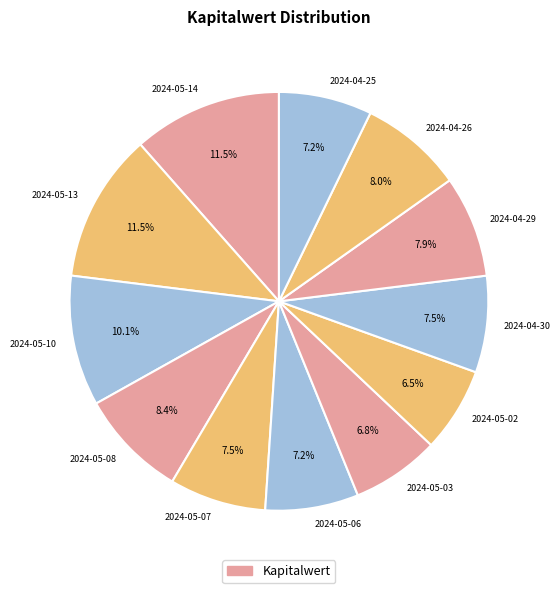

Does any single category account for the majority?

No